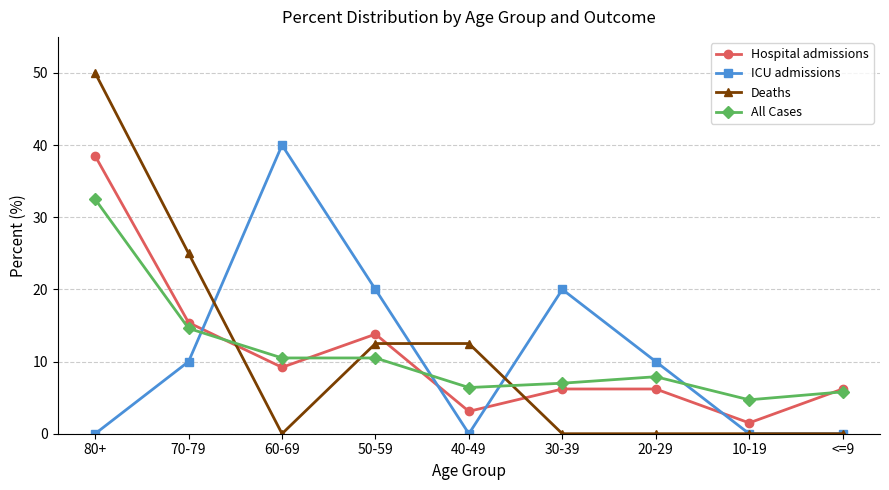

At which category is the sum across all series the highest?

80+